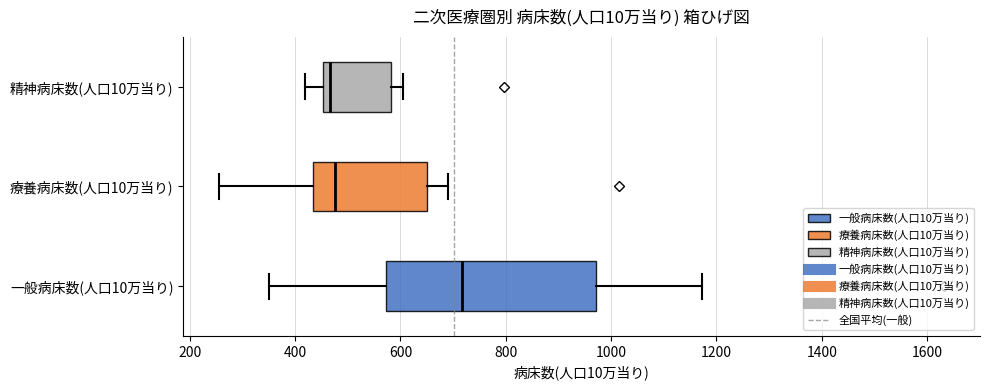

Reading bottom to top, read every box against the x-axis: the position of its median line, the range the box covers, and the ends of its whiskers. The values are not printed on the chart, so give them approximately, as read against the axis.

一般病床数(人口10万当り): median 720, box 580 to 980, whiskers 360 to 1180
療養病床数(人口10万当り): median 480, box 440 to 660, whiskers 260 to 700
精神病床数(人口10万当り): median 460 (just right of the box's left edge), box 460 to 580, whiskers 420 to 600